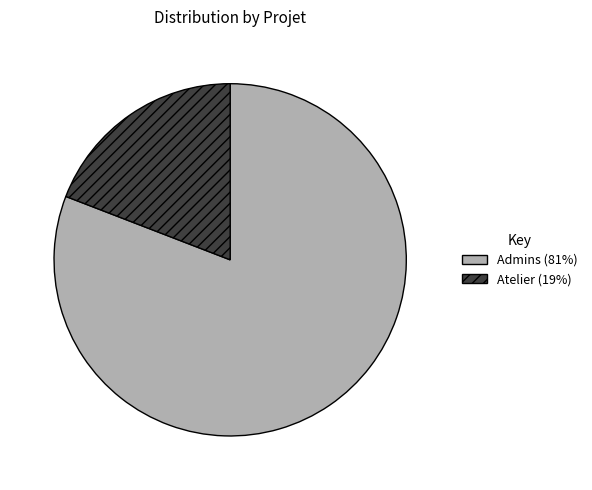

Count the number of slices in the pie.

2